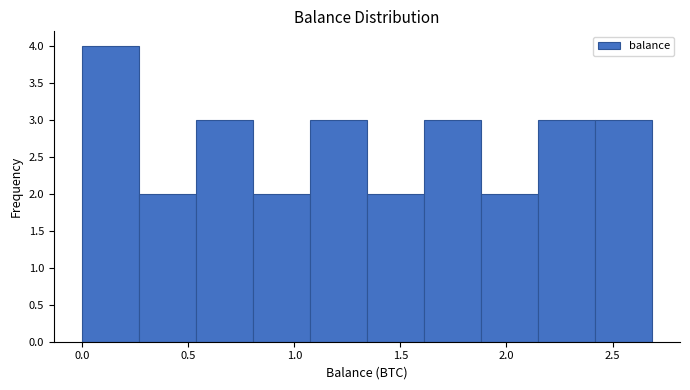

Which range on the x-axis has the tallest bar?

0.00 to 0.25